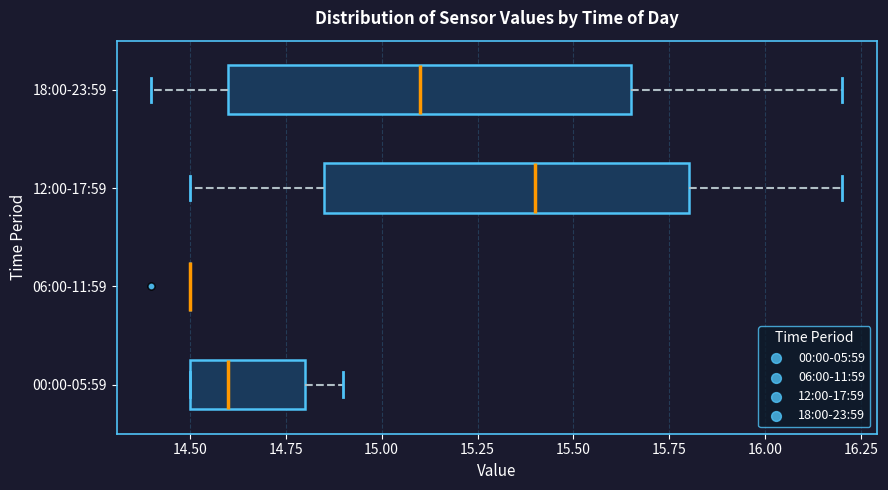

Where does the left whisker of the box for 18:00-23:59 end on the x-axis? The values are not printed on the chart, so give them approximately, as read against the axis.

14.40